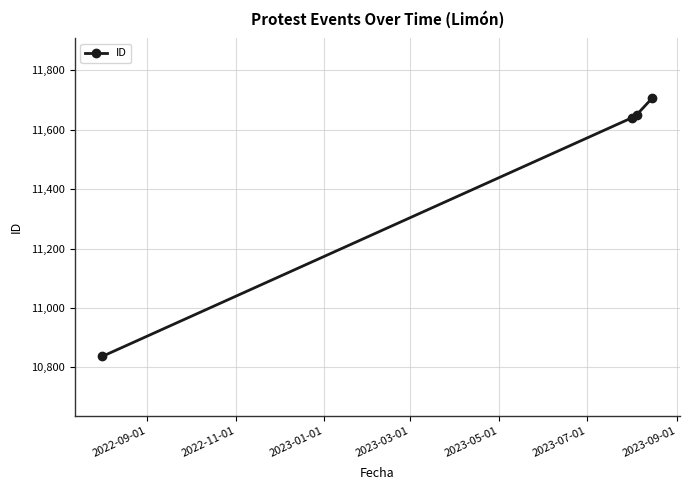

What is the greatest value displayed?

11708